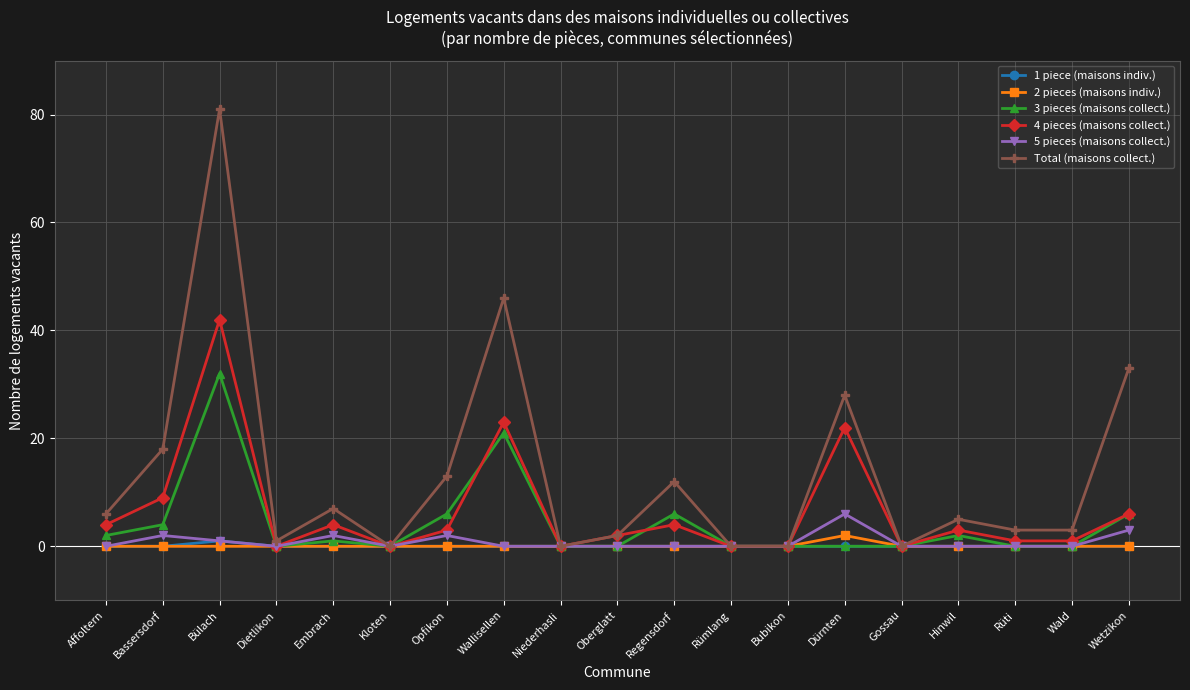

Which series has the largest total across all categories?

Total (maisons collect.)